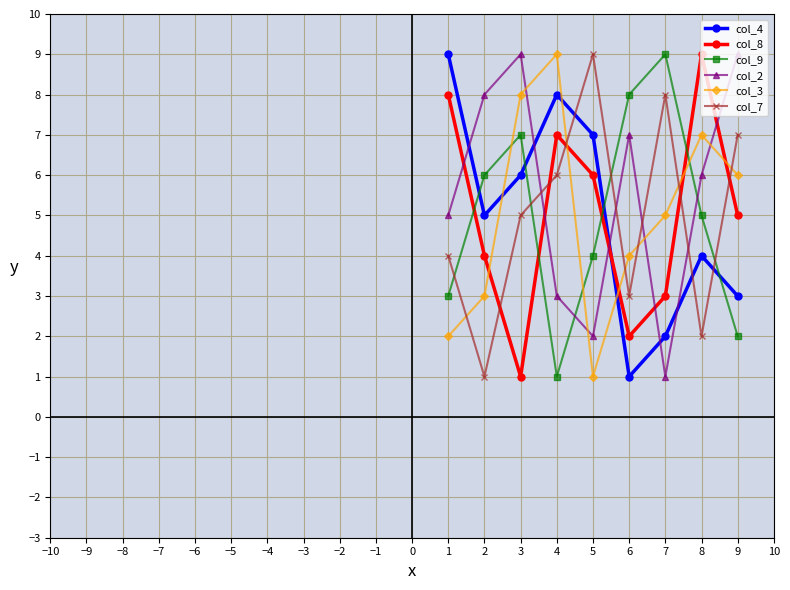

True or false: col_3 has a value of 7 at 7.

False